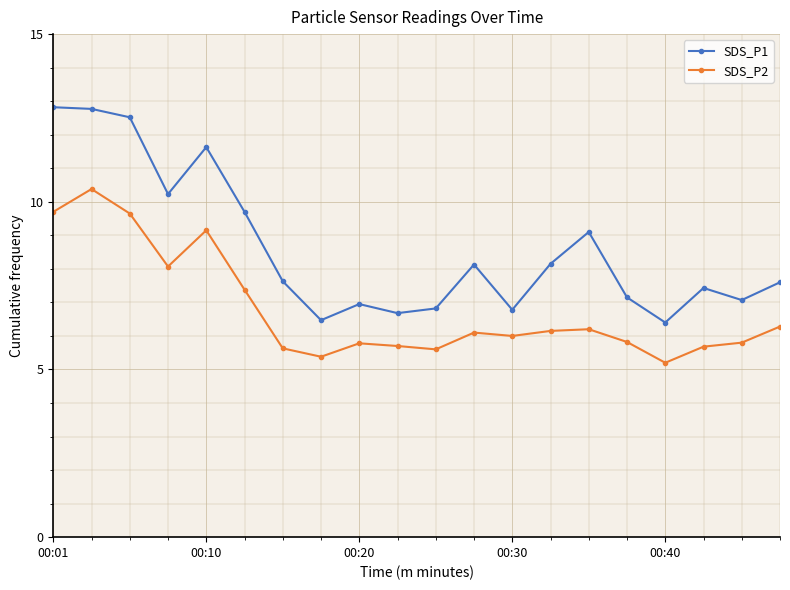

Rank the series by their average value, from lowest to highest.

SDS_P2, SDS_P1